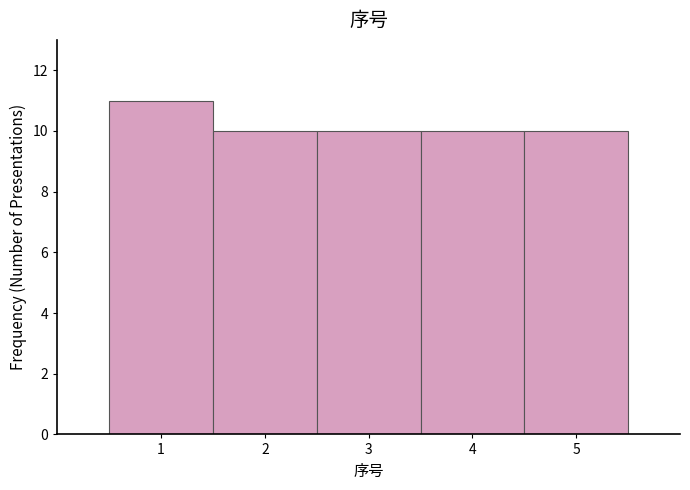

Which range on the x-axis has the tallest bar?

0.5 to 1.5